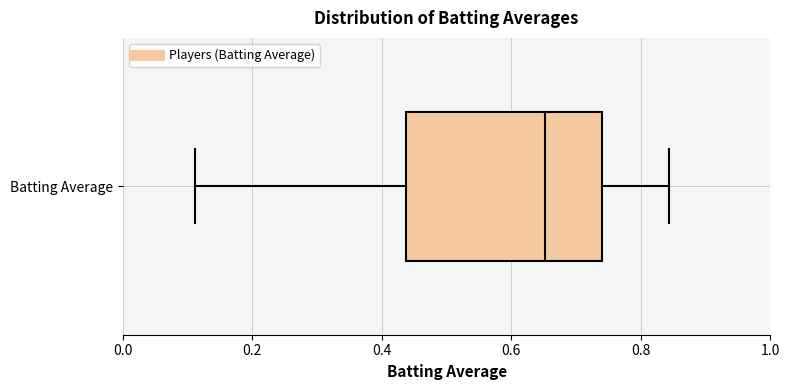

Read this box plot against the x-axis: the position of the median line, the range covered by the box, and the ends of both whiskers. The values are not printed on the chart, so give them approximately, as read against the axis.

median 0.66, box 0.44 to 0.74, whiskers 0.12 to 0.84